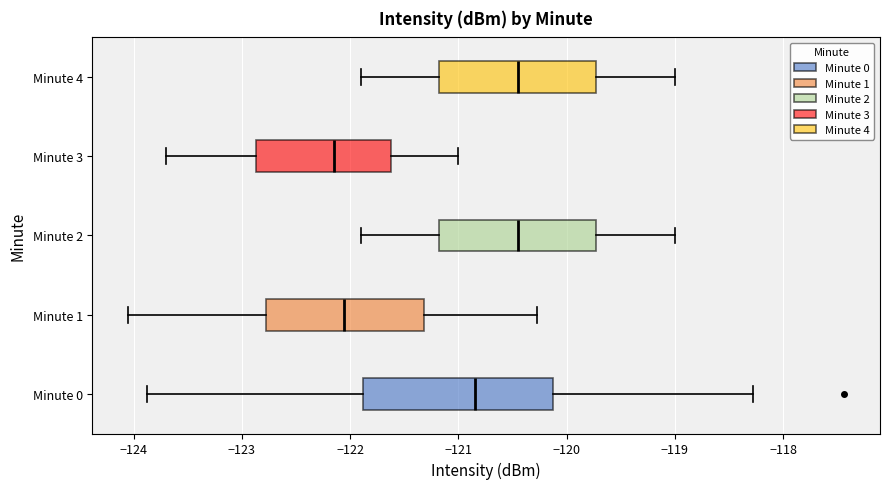

Which box is the widest, from its left edge to its right edge?

Minute 0